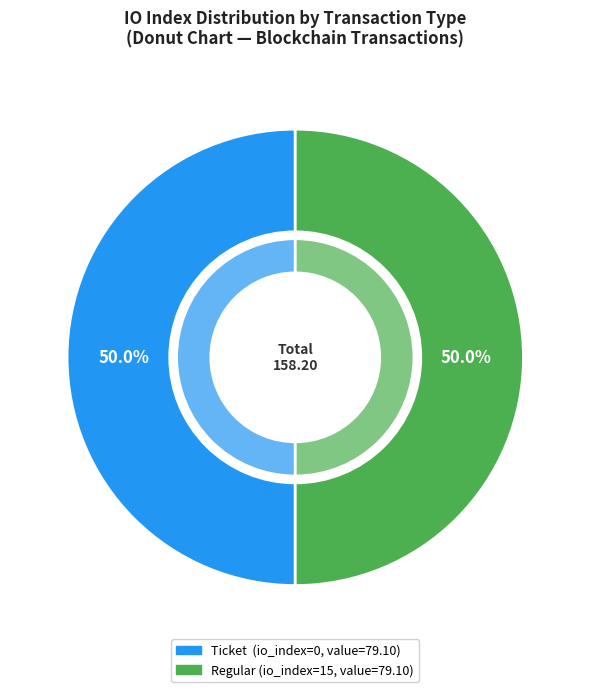

Which slice is the smallest?

Ticket